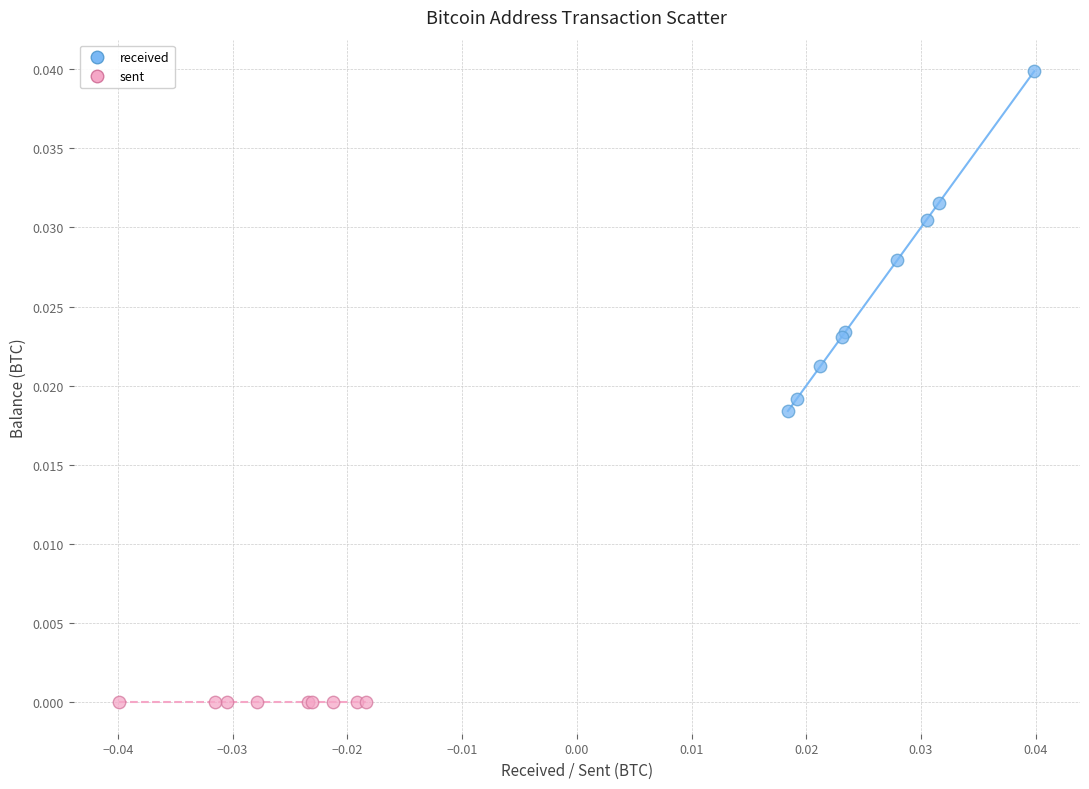

Which series contains the highest Y value?

received